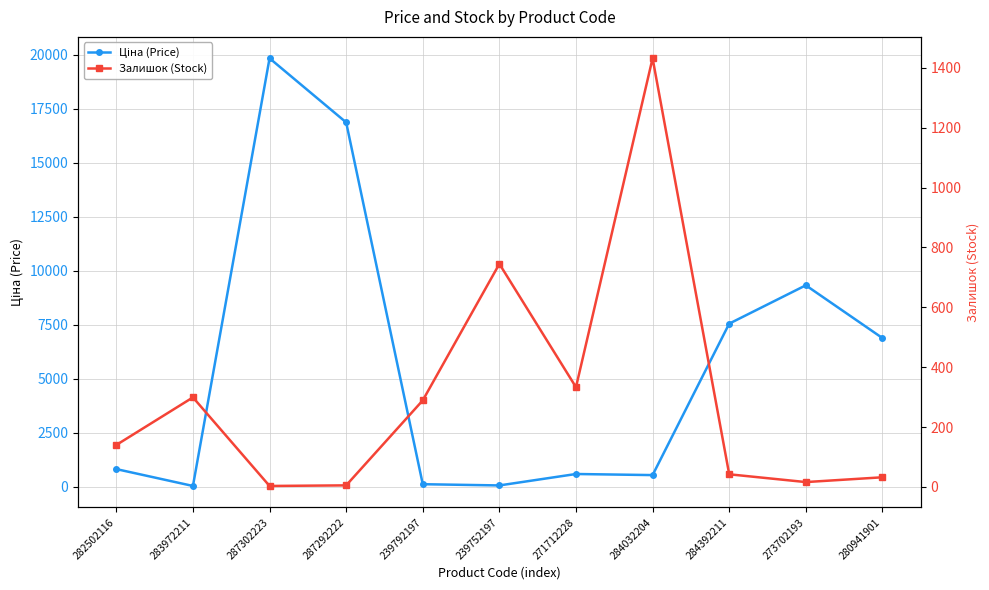

What is the sum of the Залишок (Stock) values at 284392211 and 239792197?

331.0